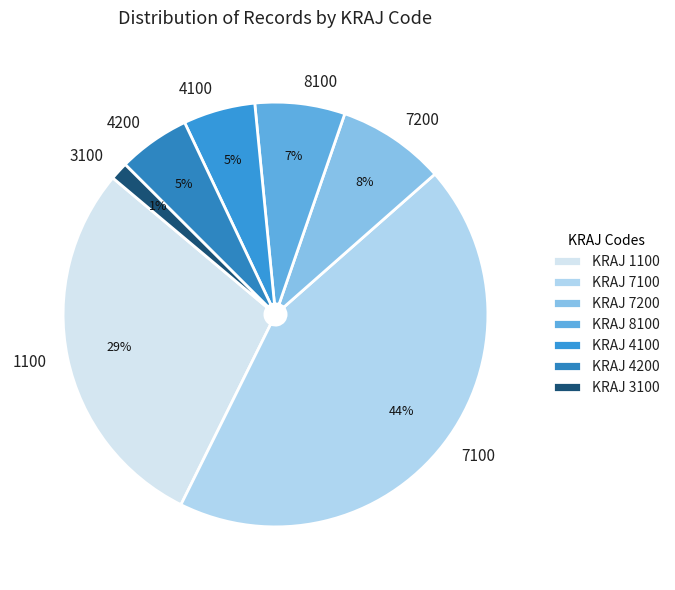

Do 8100 and 4200 together represent more than half of the pie?

No